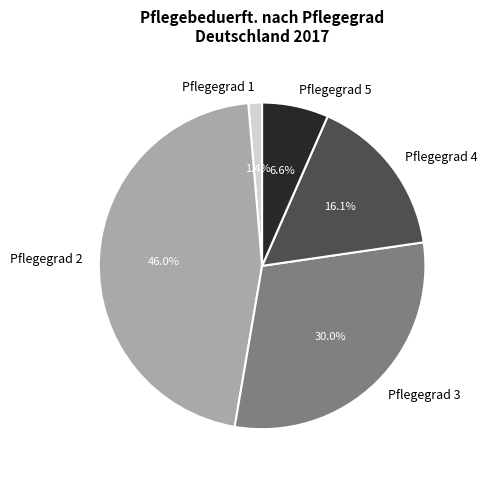

Does Pflegegrad 5 represent more than half of the total?

No